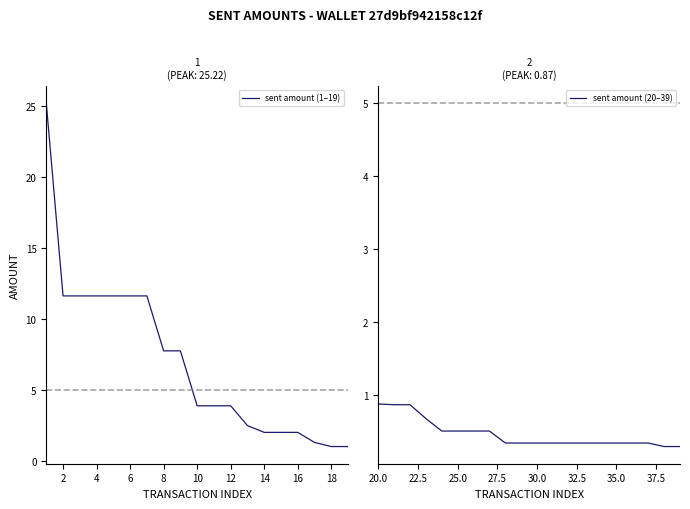

Where is sent amount nearest to the value 12?

1